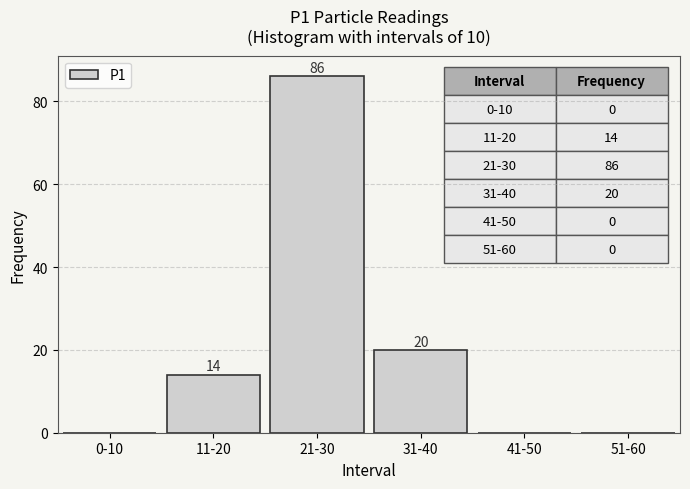

Reading left to right, list all the values displayed in this chart.

0-10=0	11-20=14	21-30=86	31-40=20	41-50=0	51-60=0